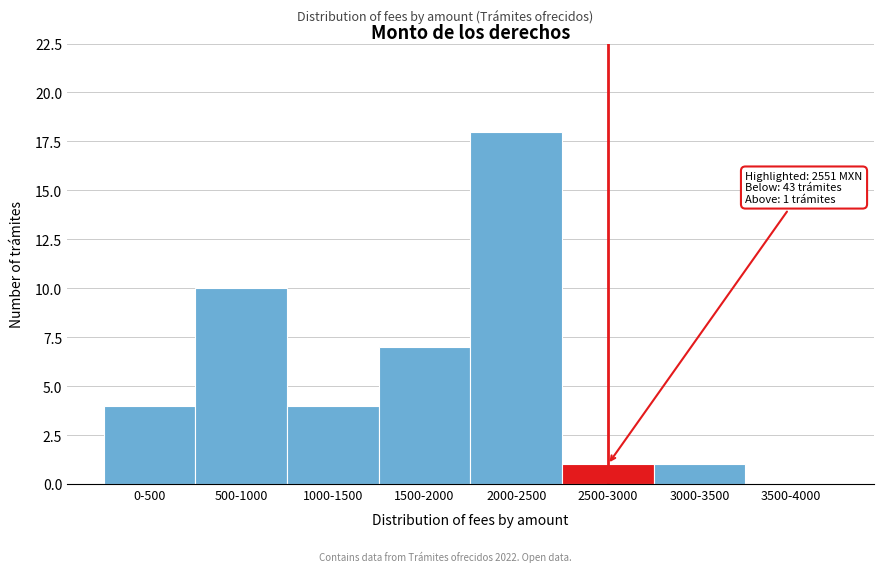

Reading right to left, what are all the values shown in this chart?

3500-4000=0	3000-3500=1	2500-3000=1	2000-2500=18	1500-2000=7	1000-1500=4	500-1000=10	0-500=4